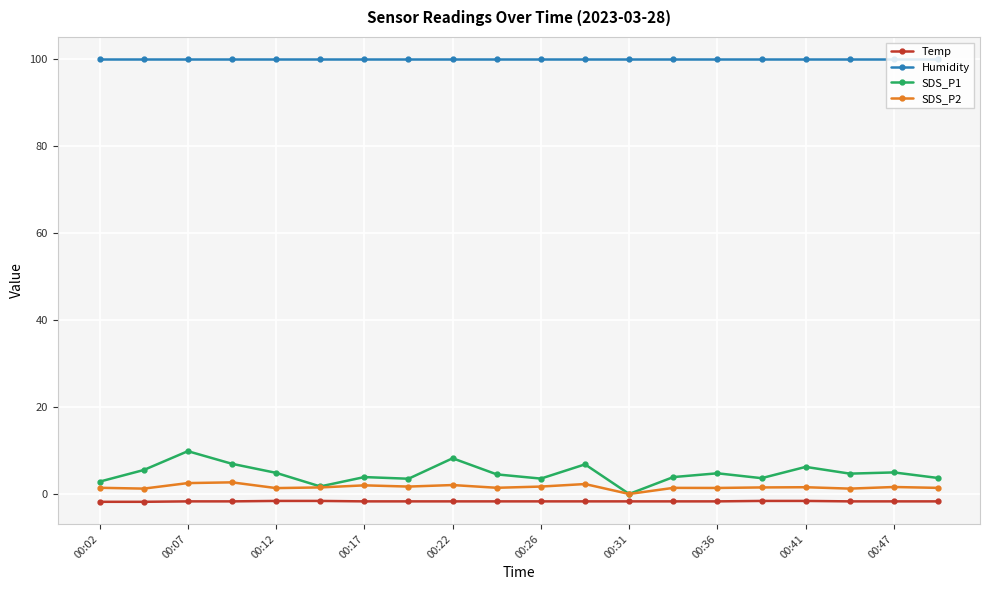

What is the lowest value of the Humidity series?

99.9